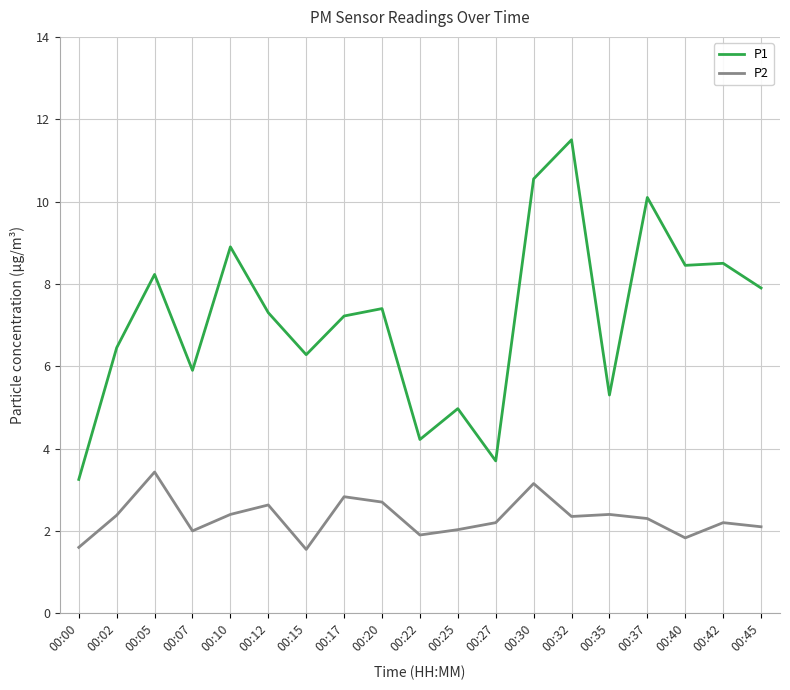

The value of P1 at 00:35 is 3.5. True or false?

False